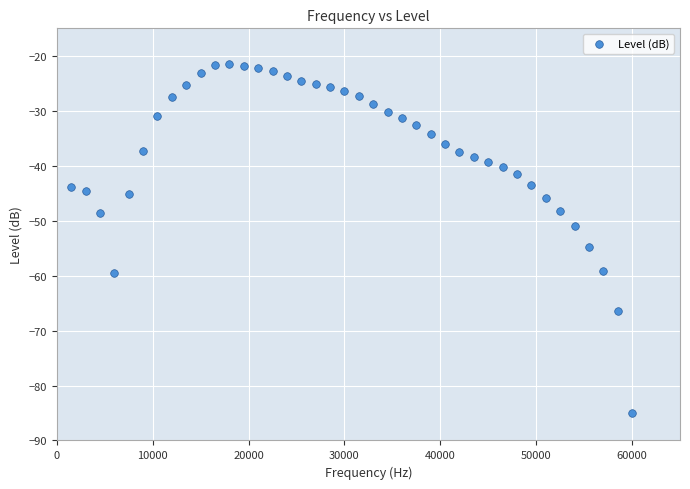

What is the range of X values (max minus min)?

58500.0